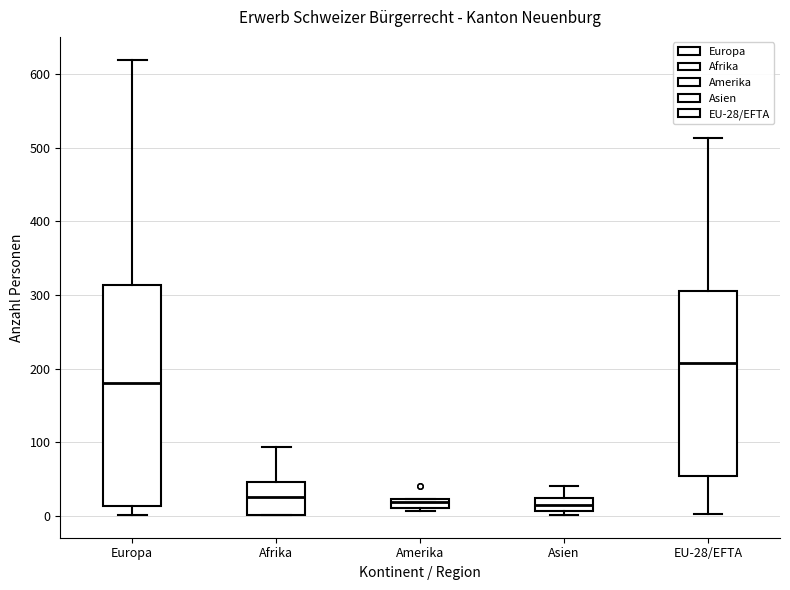

Which box is the tallest, from its lower edge to its upper edge?

Europa